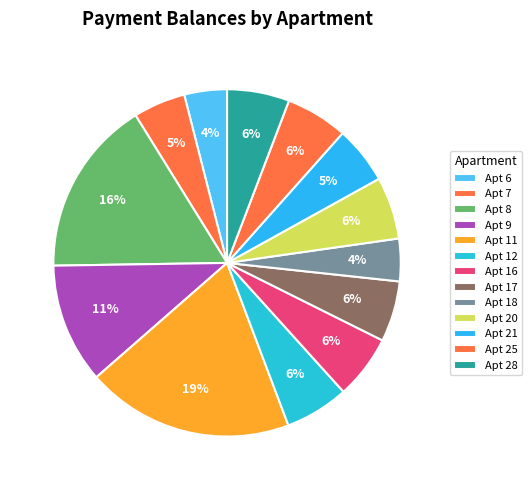

How many slices are in this pie chart?

13